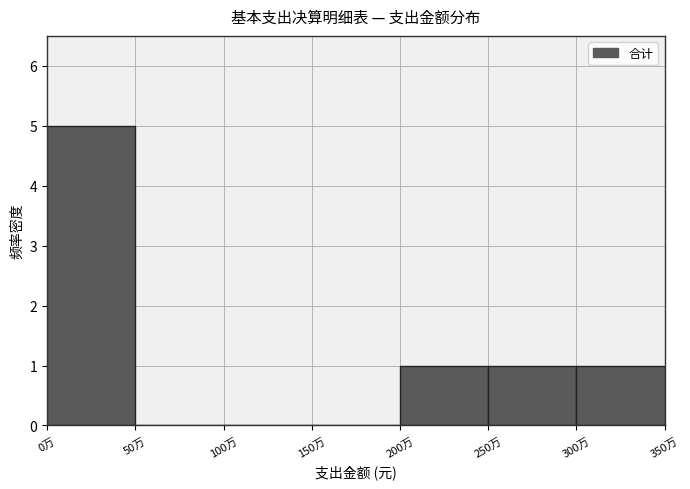

Reading right to left, list all the values displayed in this chart.

300万=1	250万=1	200万=1	150万=0	100万=0	50万=0	0万=5